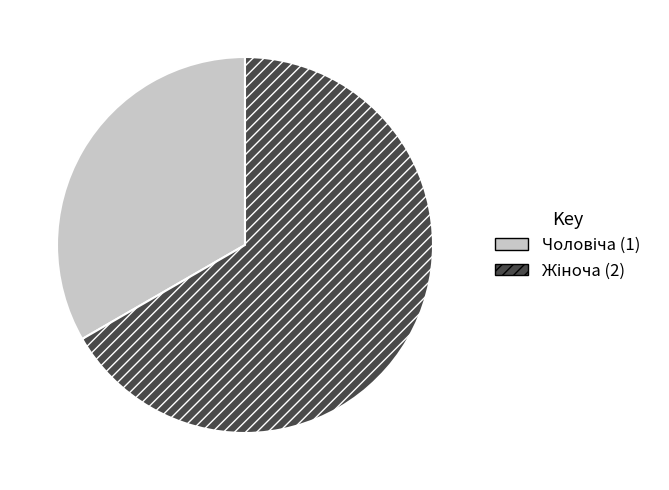

Is there any slice that represents more than half of the pie?

Yes